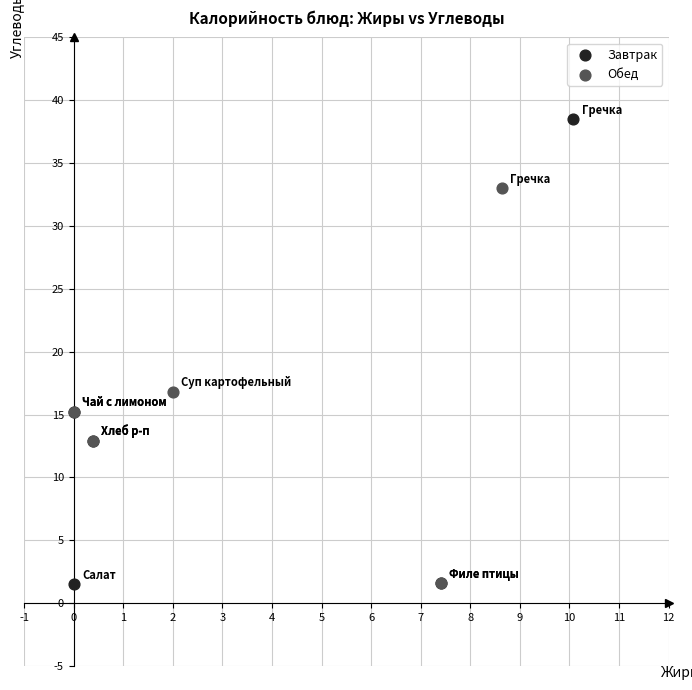

Which series has the largest Y range (max minus min)?

Завтрак